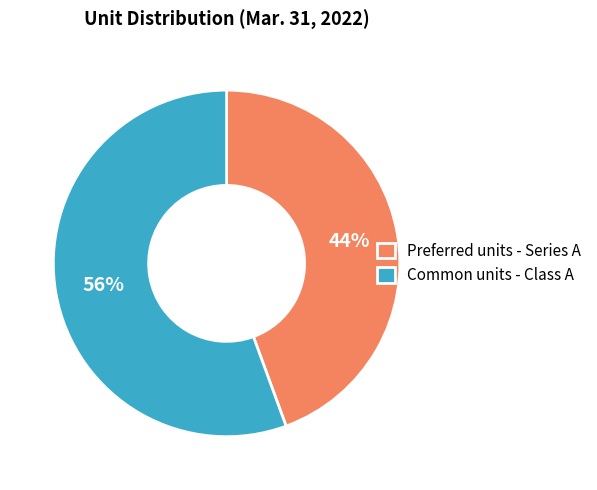

How many segments does this pie chart have?

2